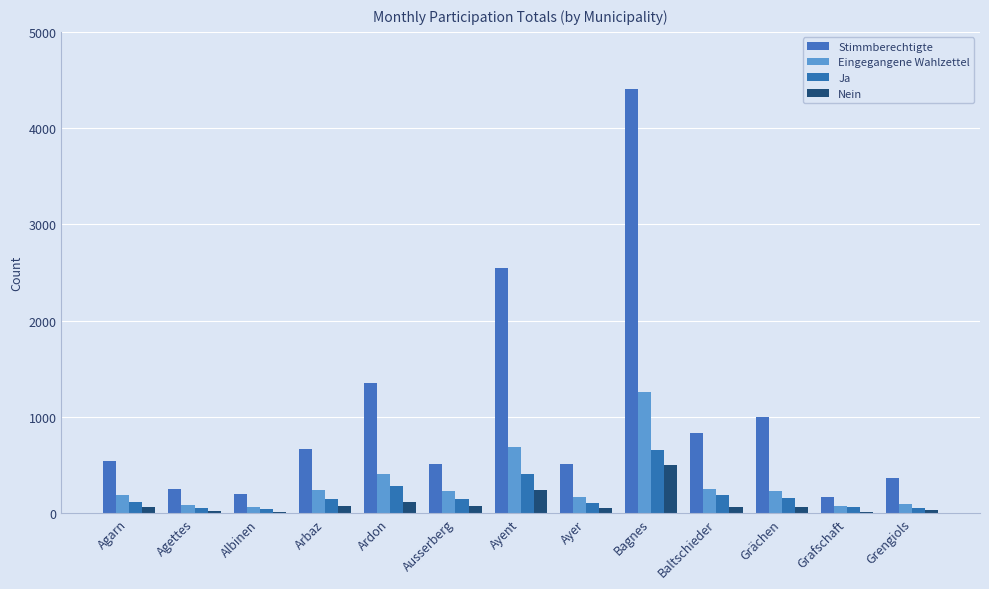

The Stimmberechtigte series shows 1349 at Ardon. True or false?

True